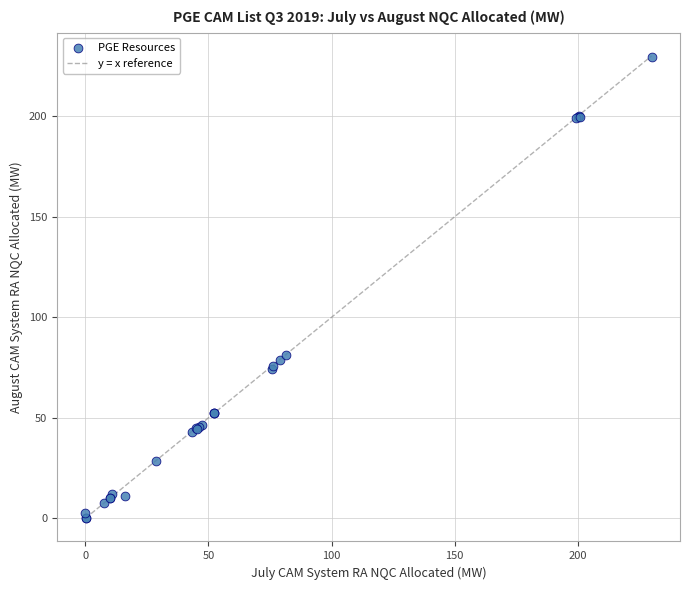

What Y value in the scatter plot is closest to 114?

81.4